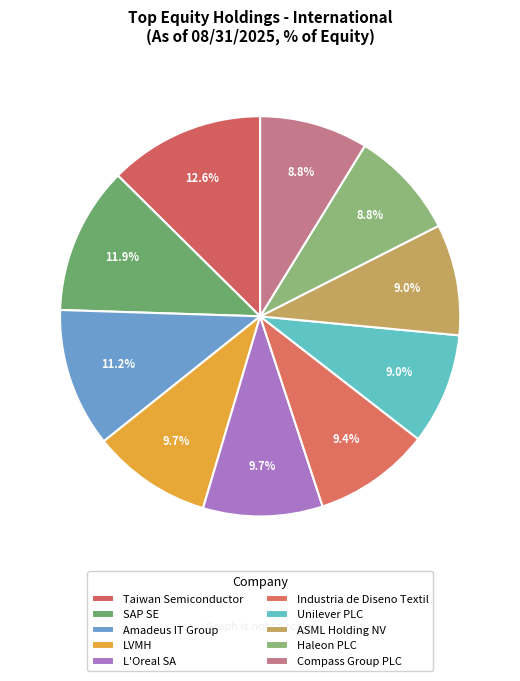

To the nearest percent, what portion does SAP SE represent?

12%